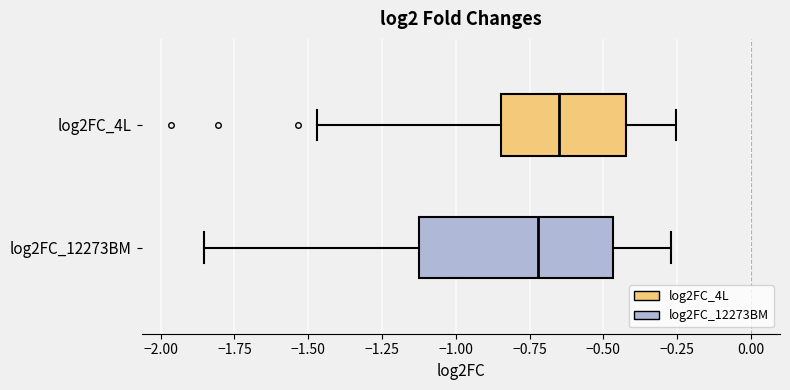

Reading bottom to top, read every box against the x-axis: the position of its median line, the range the box covers, and the ends of its whiskers. The values are not printed on the chart, so give them approximately, as read against the axis.

log2FC_12273BM: median -0.70, box -1.10 to -0.45, whiskers -1.85 to -0.25
log2FC_4L: median -0.65, box -0.85 to -0.40, whiskers -1.45 to -0.25